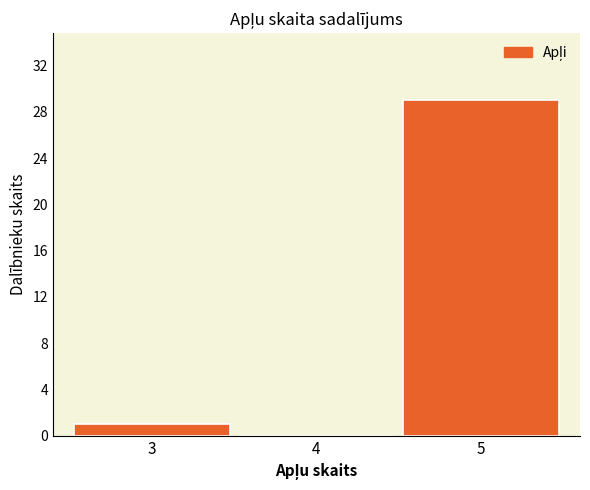

How tall is the bar that spans 4.5 to 5.5 on the x-axis? The values are not printed on the chart, so give them approximately, as read against the axis.

29